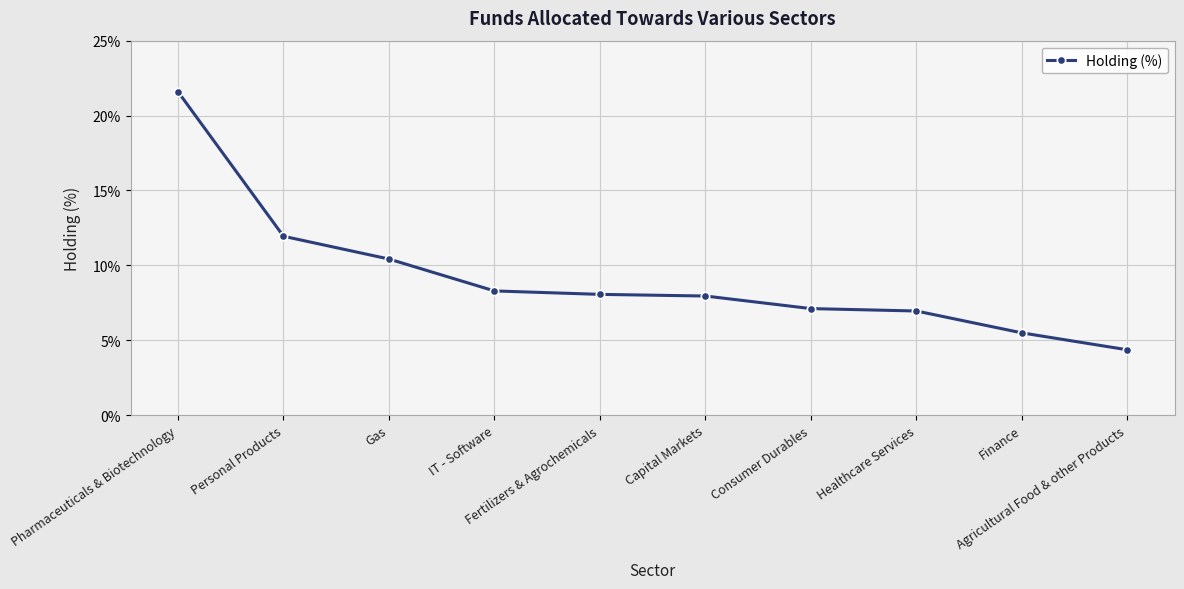

Does the chart have visible grid lines?

Yes